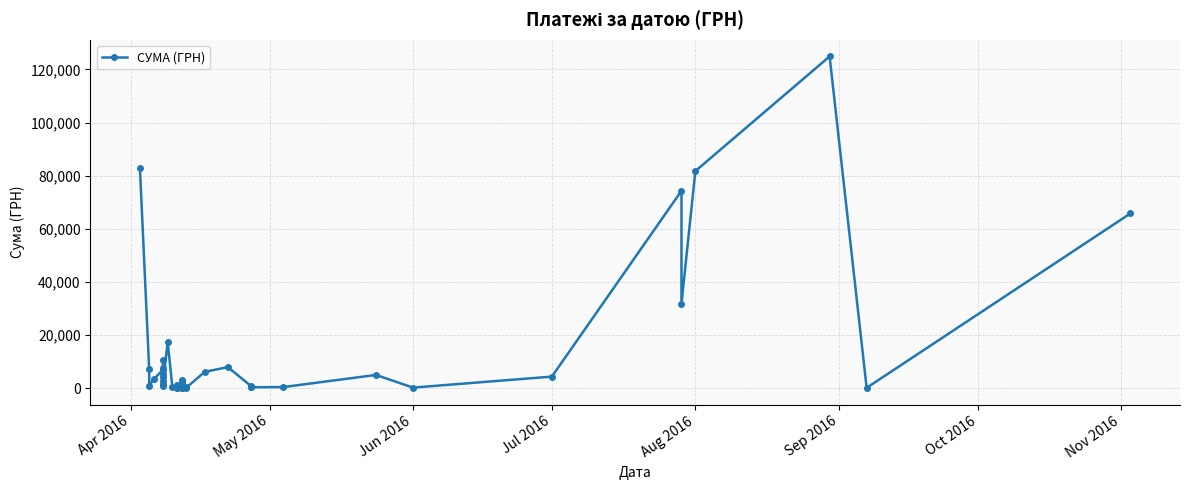

Between Apr 2016 and Jun 2016, which is larger?

Apr 2016